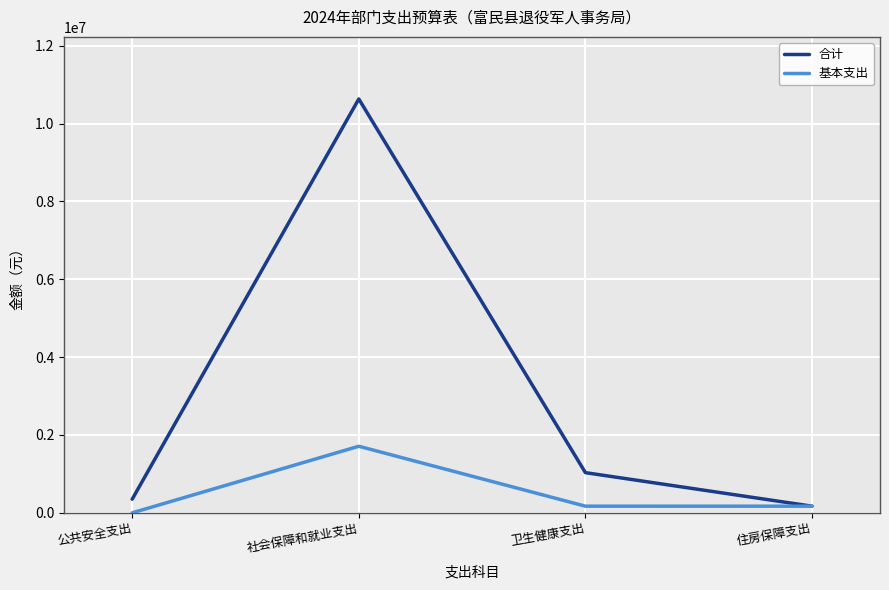

How many lines are shown in the chart?

2